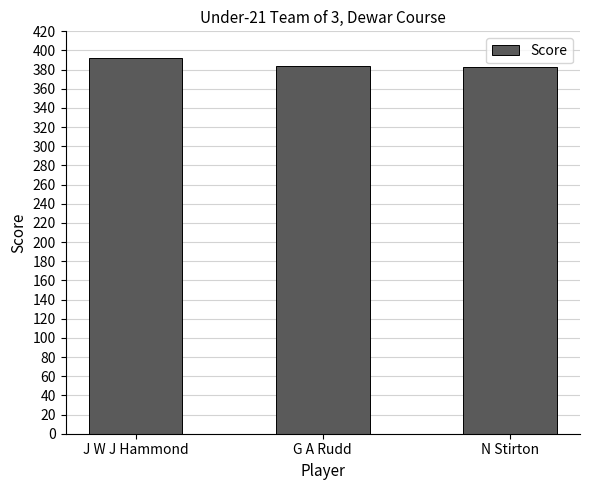

What is the label of the 1st bar from the right?

N Stirton